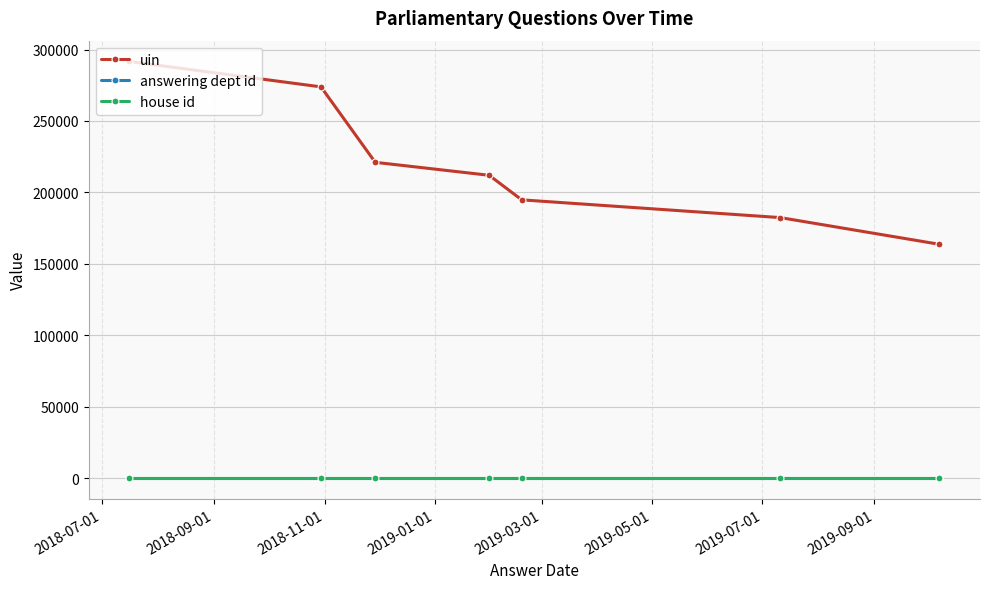

Which series has the widest spread of values?

uin